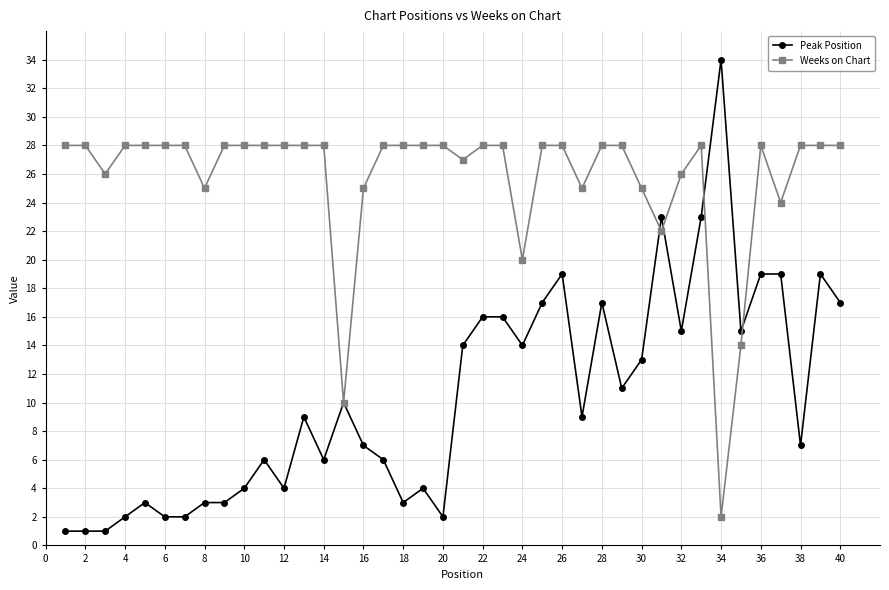

True or false: Peak Position has more than 1 interior local peaks.

True